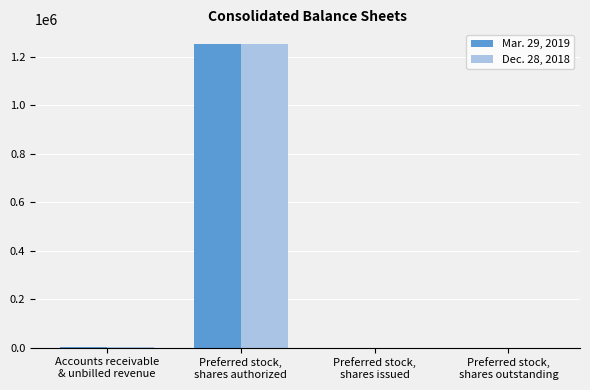

How many series are shown in this chart?

2